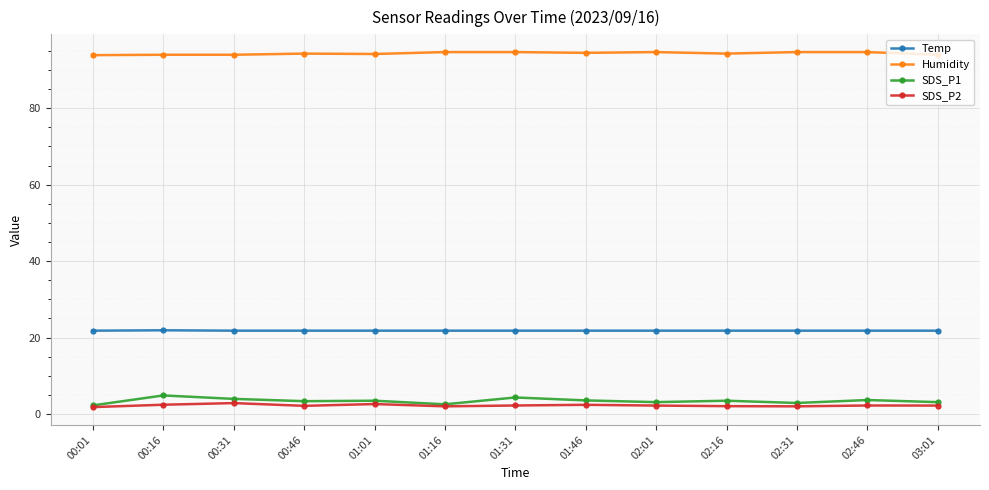

In SDS_P2, how many points are lower than both neighbors (excluding endpoints)?

3